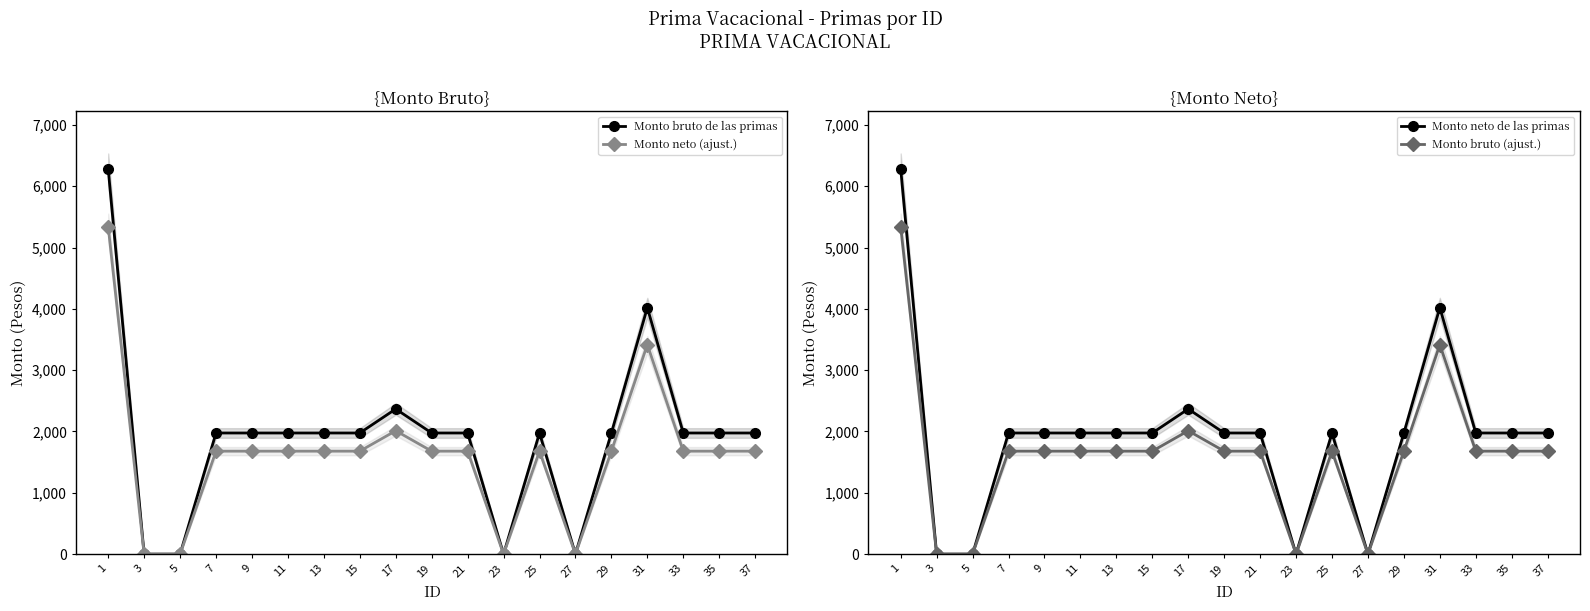

Which has a higher value, 23 or 21?

21